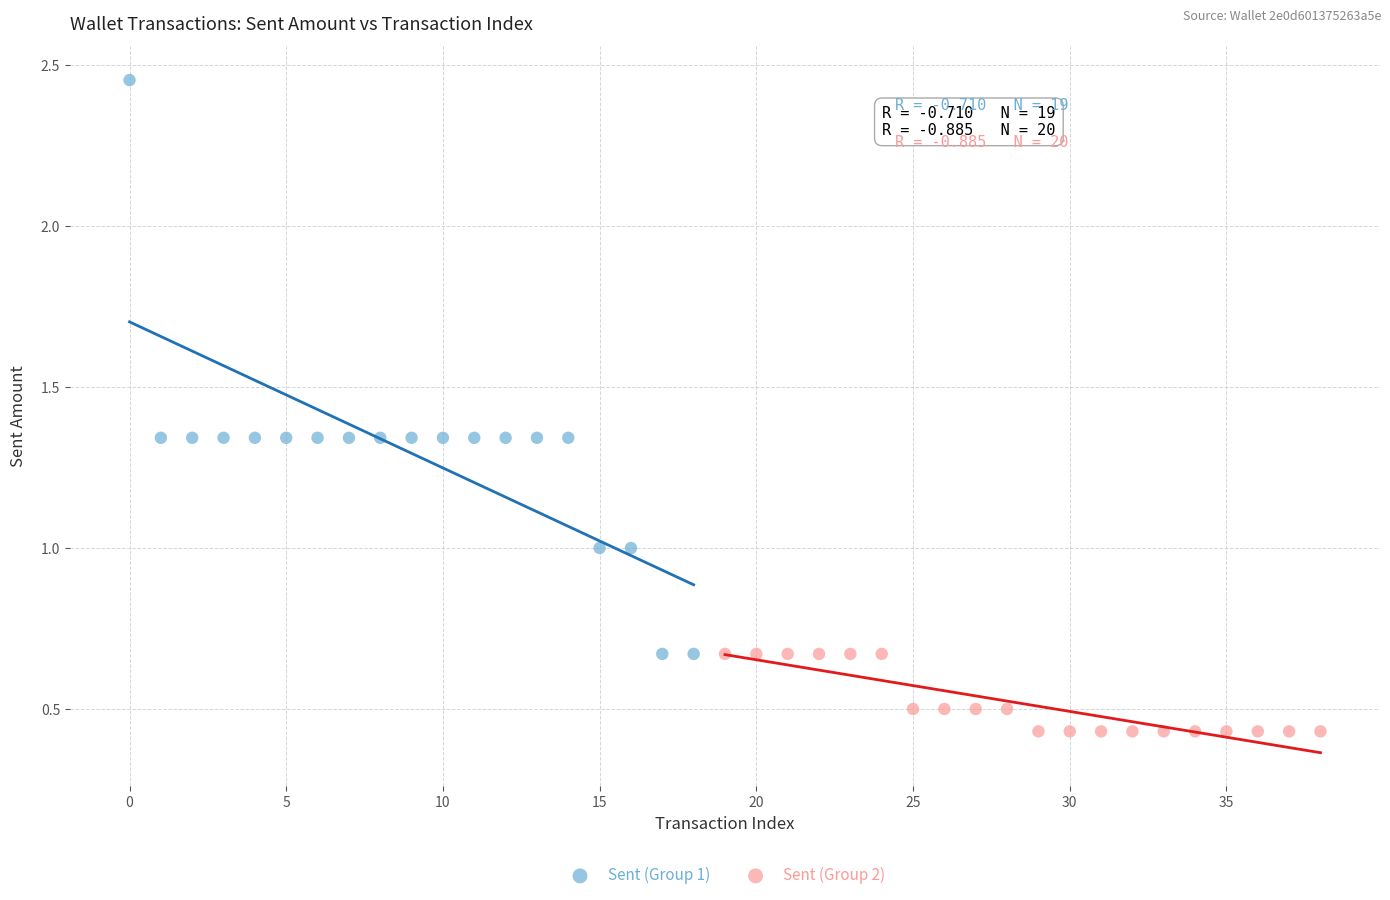

Which series has the widest spread of Y values?

Sent (Group 1)